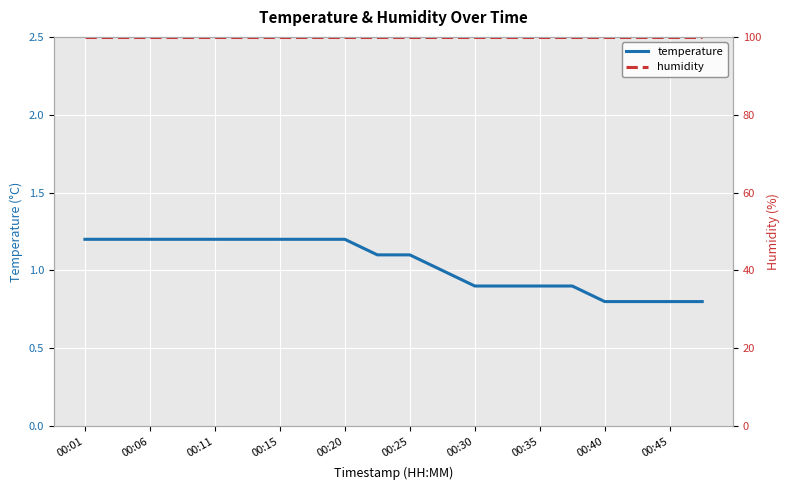

How many distinct data groups are displayed?

2